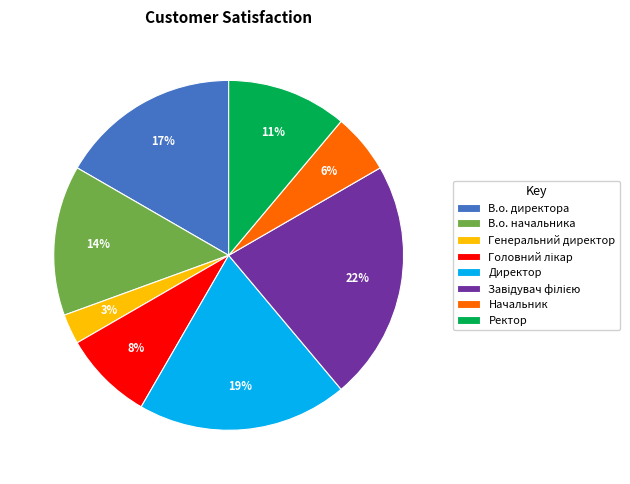

Between В.о. директора and В.о. начальника, which is larger?

В.о. директора